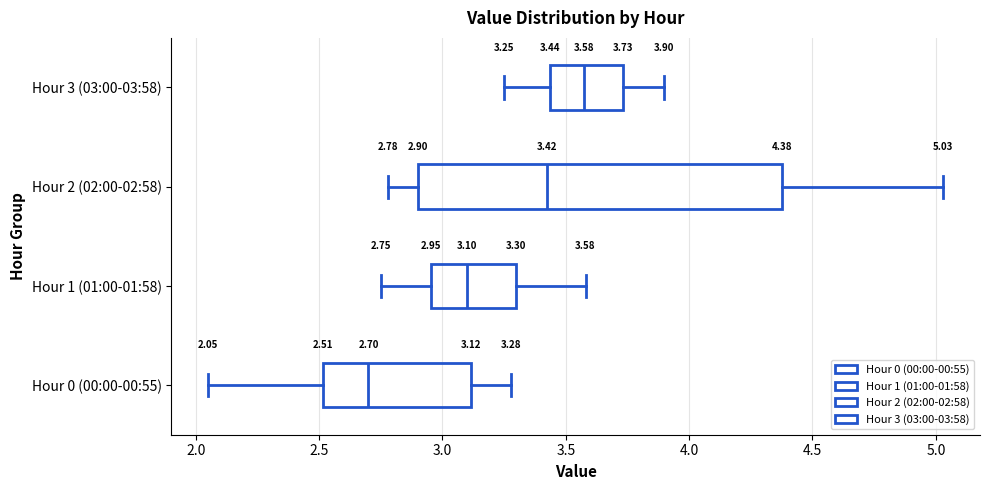

Comparing the boxes themselves (not the whiskers), which one is the widest?

Hour 2 (02:00-02:58)